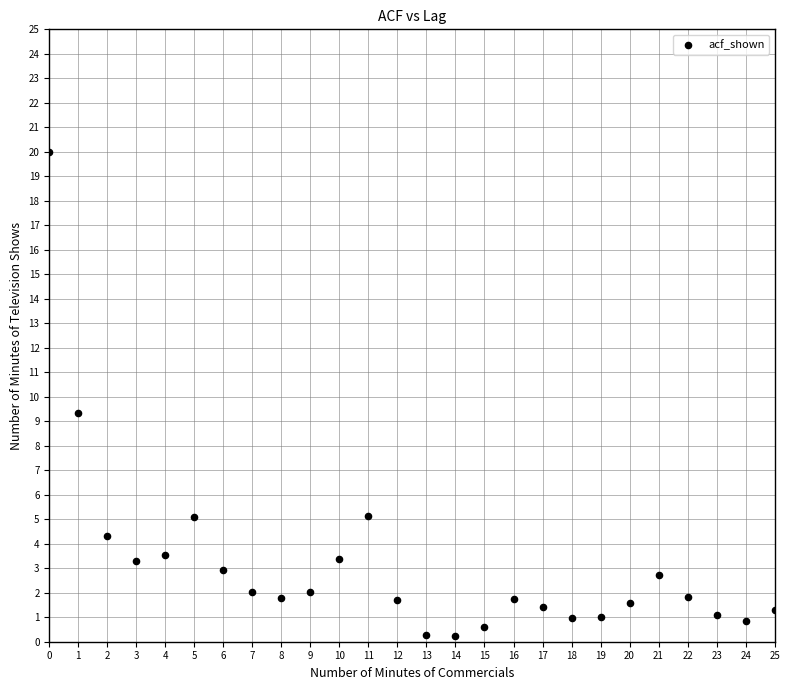

What is the range of Y values (max minus min)?

19.8